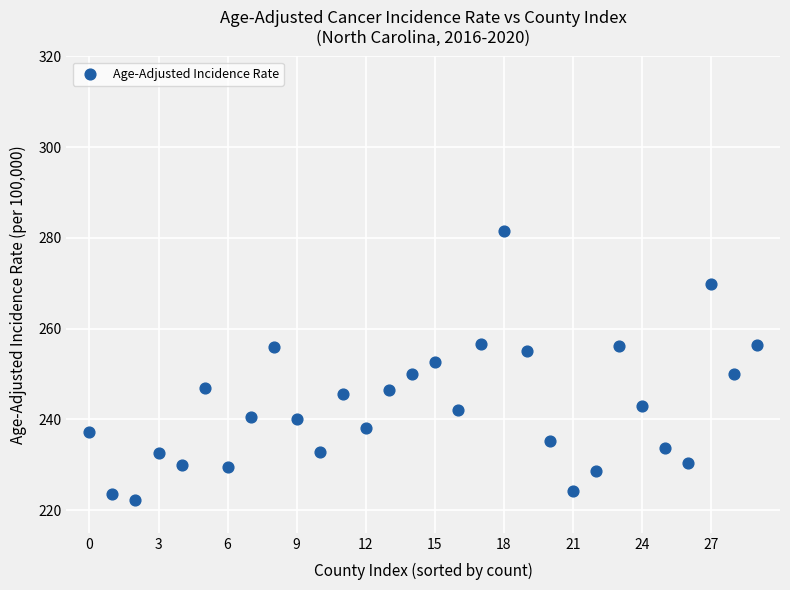

What is the range of Y values (max minus min)?

59.3